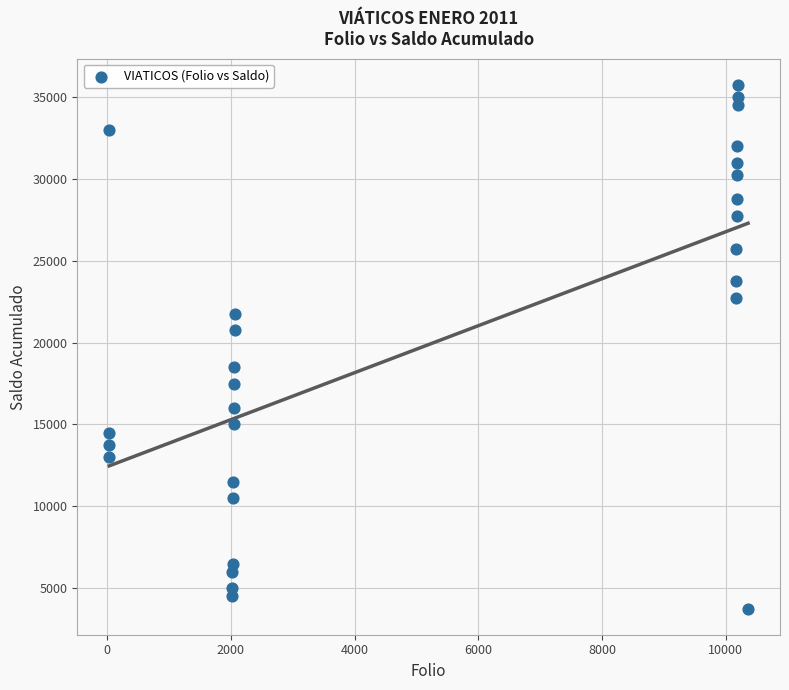

What is the range of X values (max minus min)?

10321